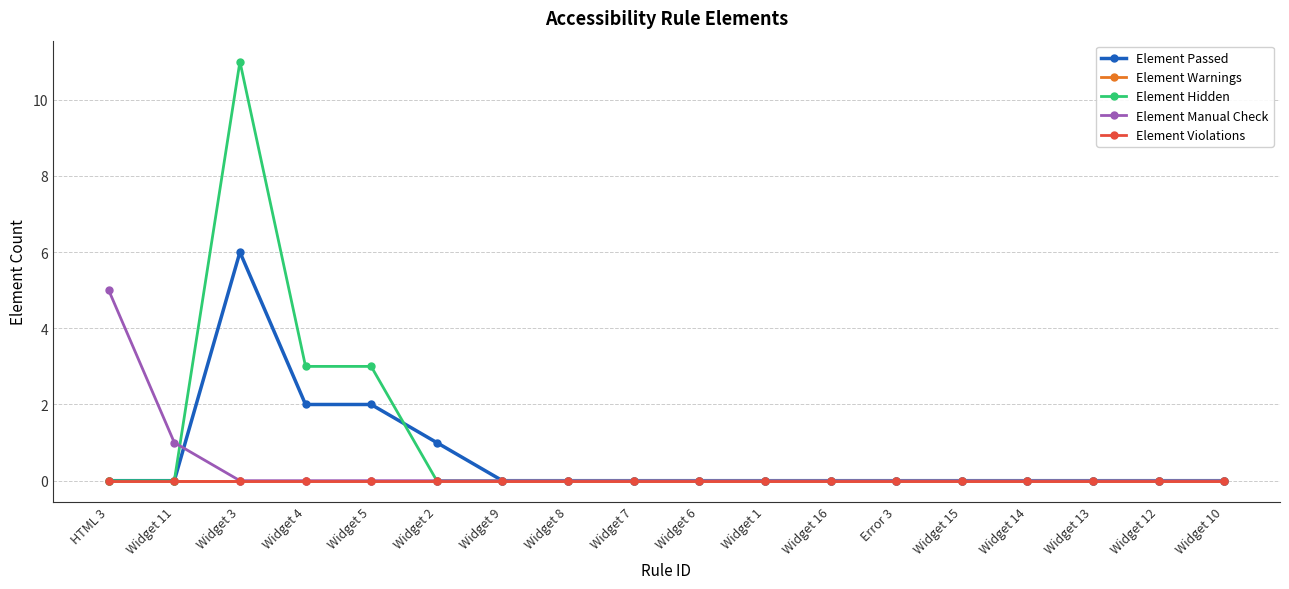

Does the chart have visible grid lines?

Yes